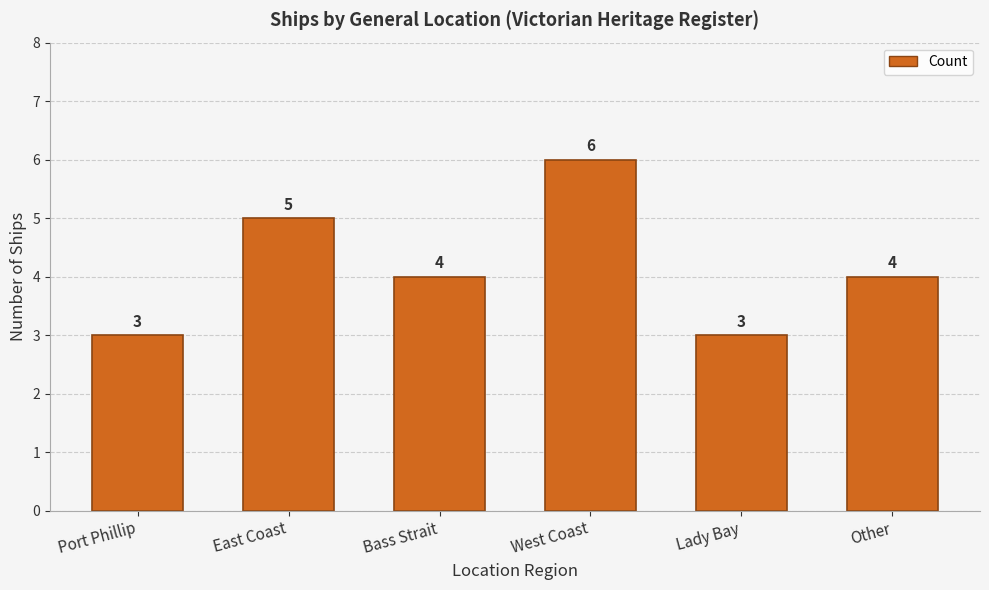

What is the change in value from East Coast to Other?

-1